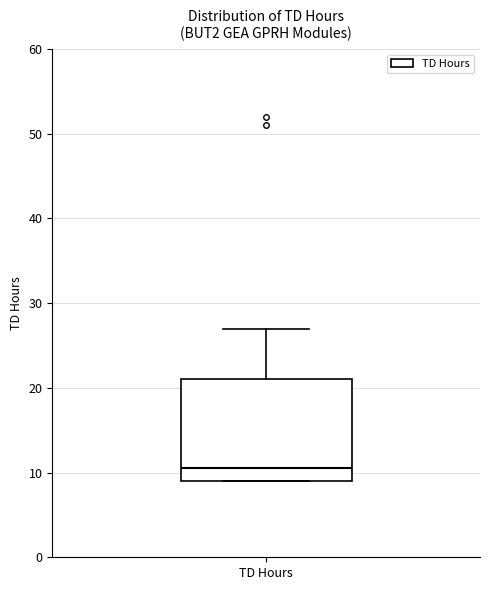

Where is the upper edge of the box for TD Hours on the y-axis? The values are not printed on the chart, so give them approximately, as read against the axis.

21